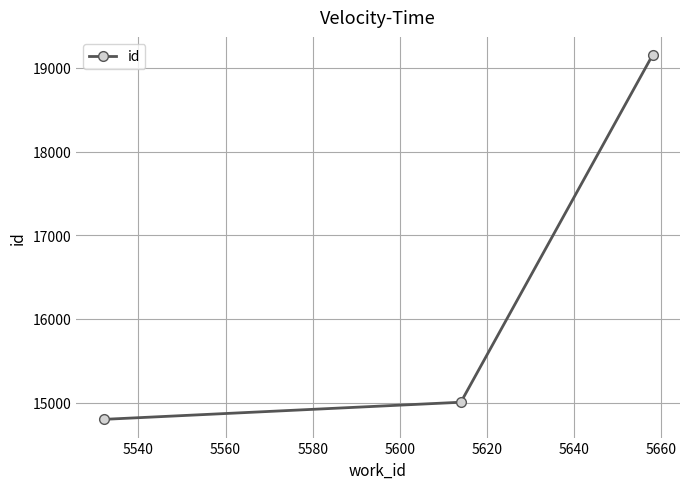

What is the difference between the maximum and second lowest values?

4150